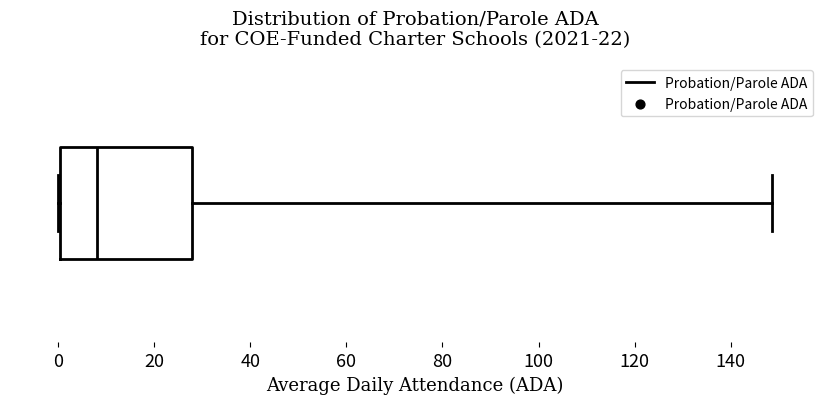

Transcribe this box plot: give where the median line is, the range the box spans, and where the two whiskers end, as read against the x-axis. The values are not printed on the chart, so give them approximately, as read against the axis.

median 8, box 0 to 28, whiskers 0 to 148